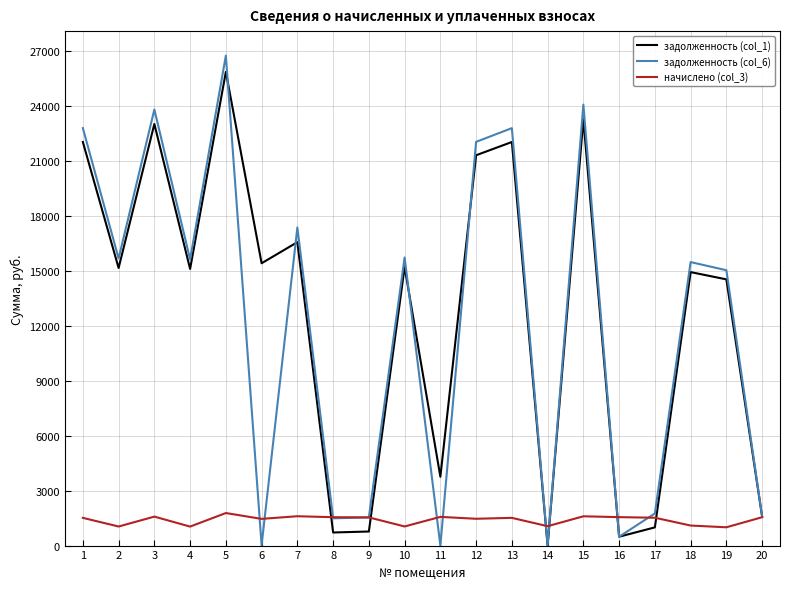

Is the value of задолженность (col_6) at 8 greater than the value of задолженность (col_1) at 10?

No